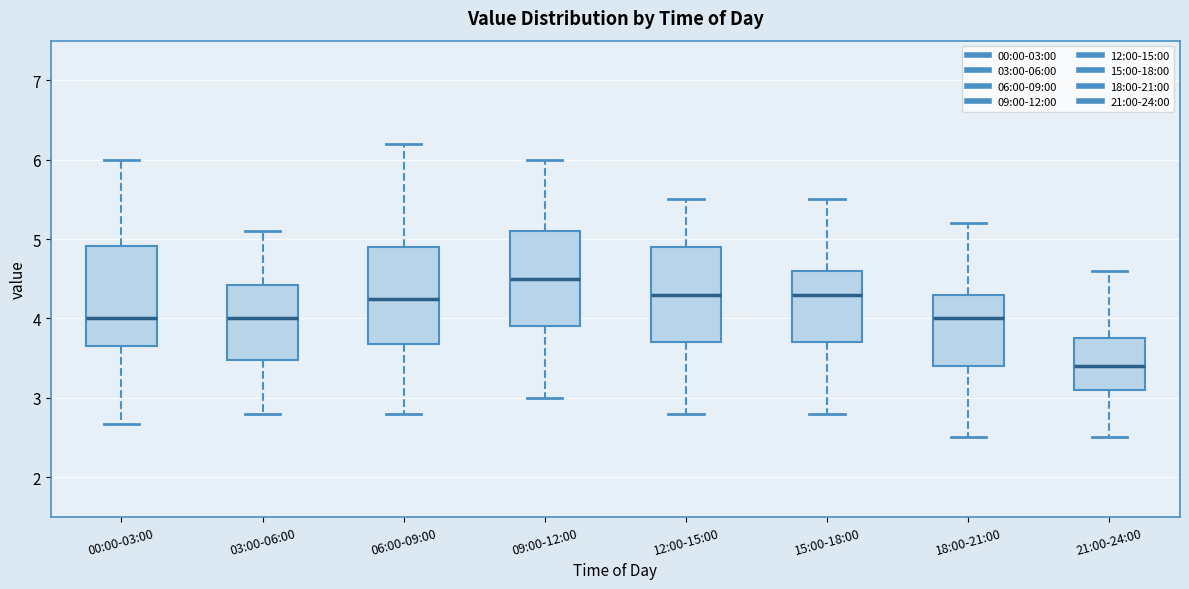

Where does the median line of the box for 03:00-06:00 sit on the y-axis? The values are not printed on the chart, so give them approximately, as read against the axis.

4.0